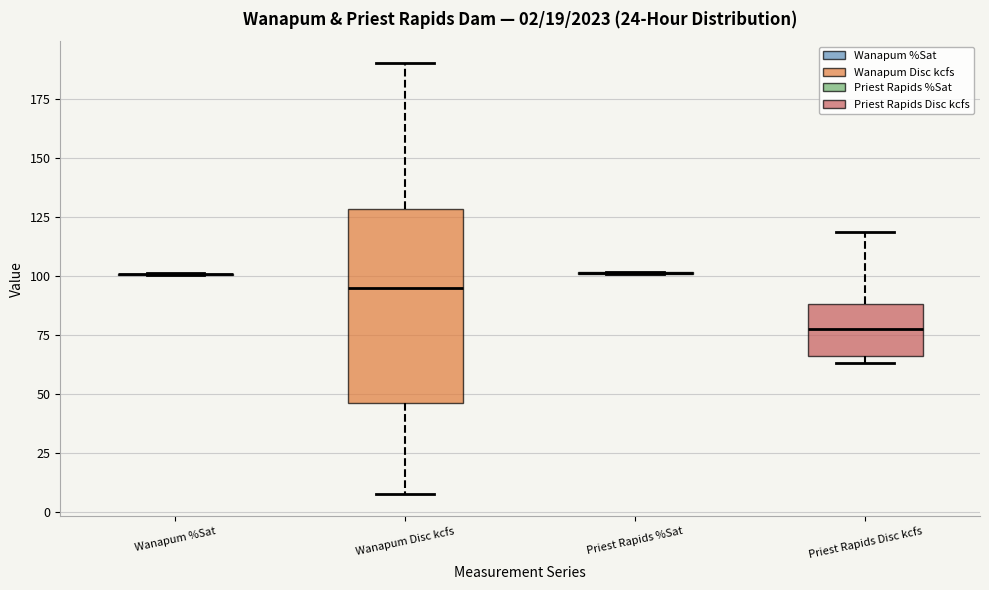

Comparing the boxes themselves (not the whiskers), which one is the tallest?

Wanapum Disc kcfs